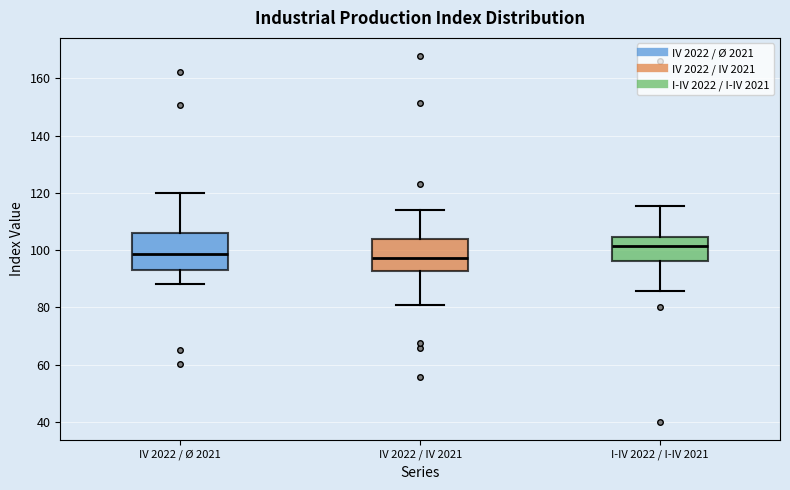

Where does the lower whisker of the box for IV 2022 / IV 2021 end on the y-axis? The values are not printed on the chart, so give them approximately, as read against the axis.

80